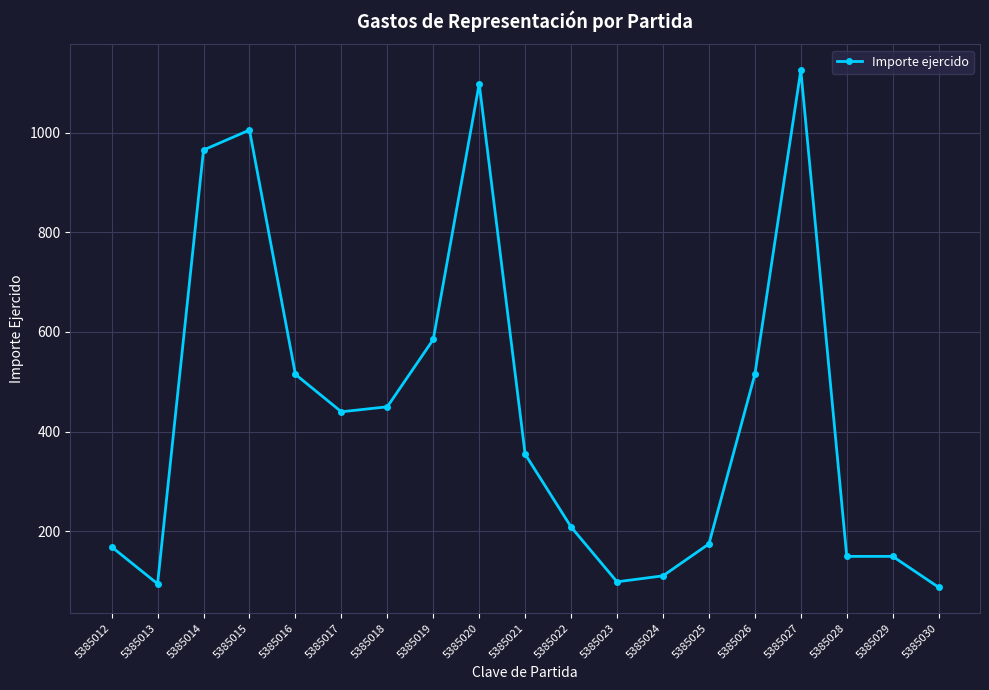

What is the value of the 18th point from the left?

150.0